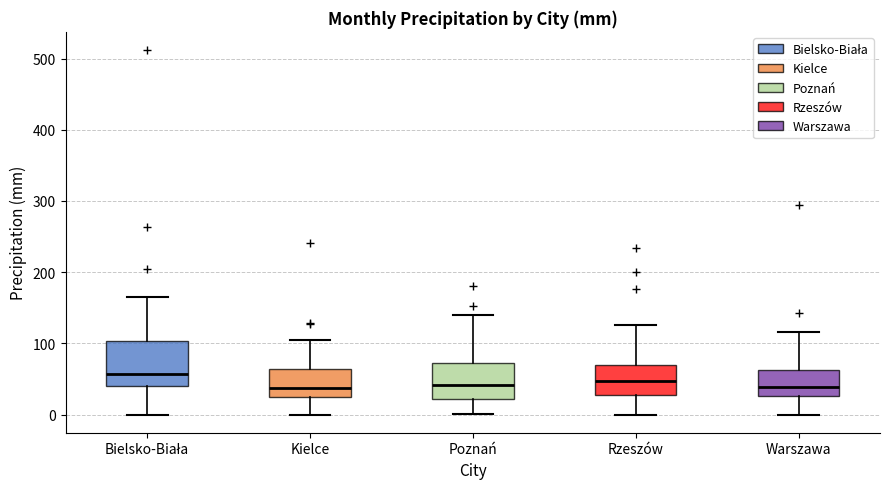

Which box is the tallest, from its lower edge to its upper edge?

Bielsko-Biała